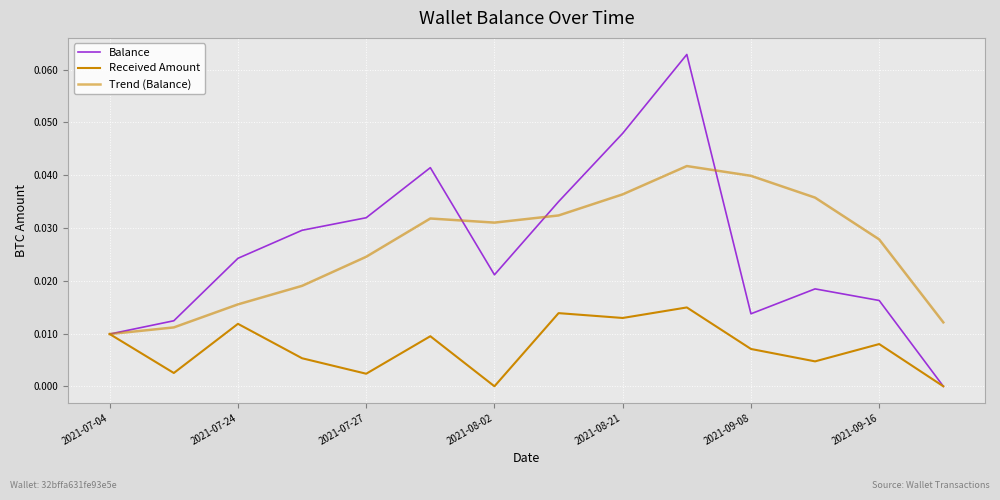

Does the chart have visible grid lines?

Yes